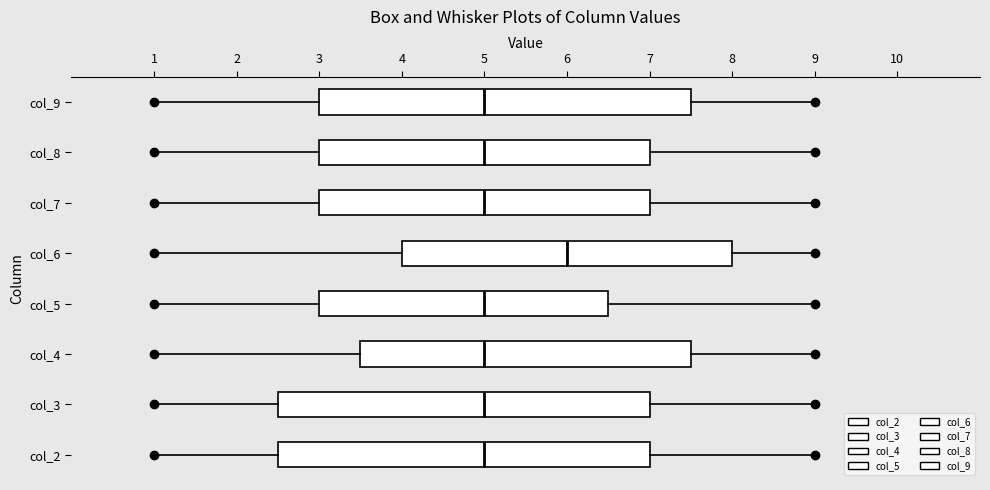

Where is the left edge of the box for col_3 on the x-axis? The values are not printed on the chart, so give them approximately, as read against the axis.

2.5